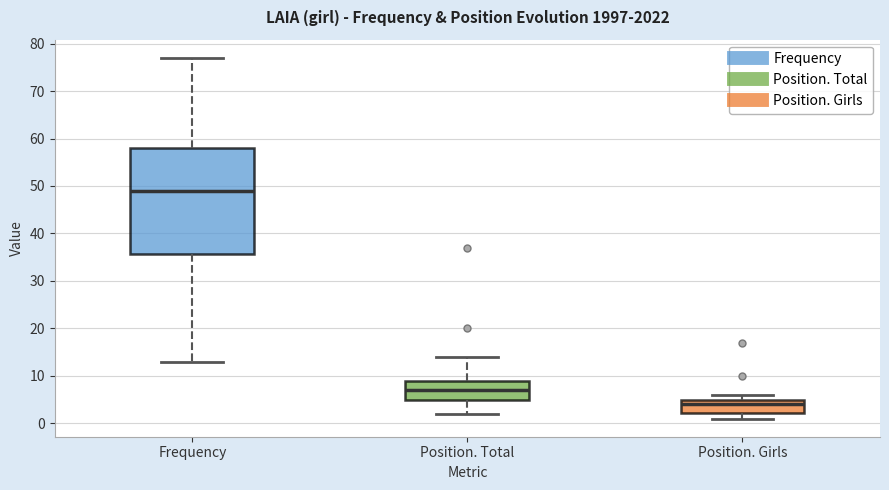

Where does the upper whisker of the box for Position. Total end on the y-axis? The values are not printed on the chart, so give them approximately, as read against the axis.

14